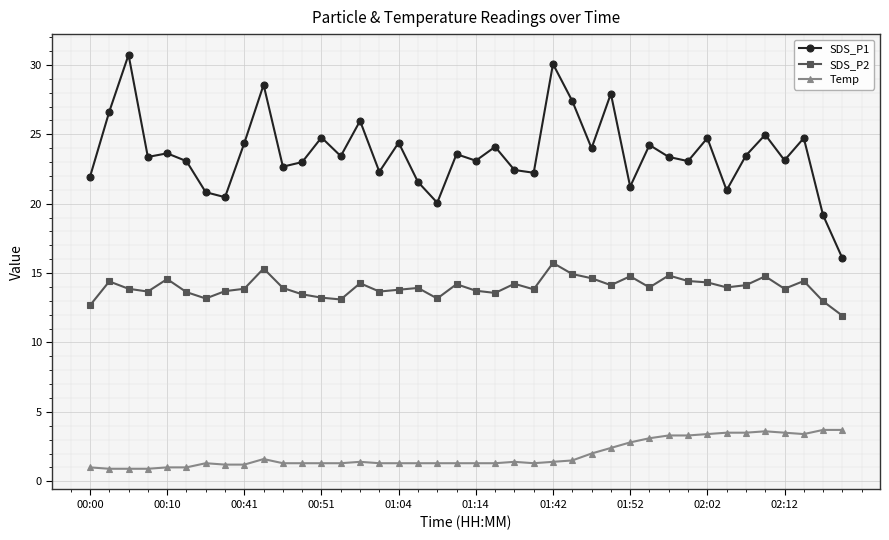

True or false: SDS_P2 and SDS_P1 cross at least once.

False